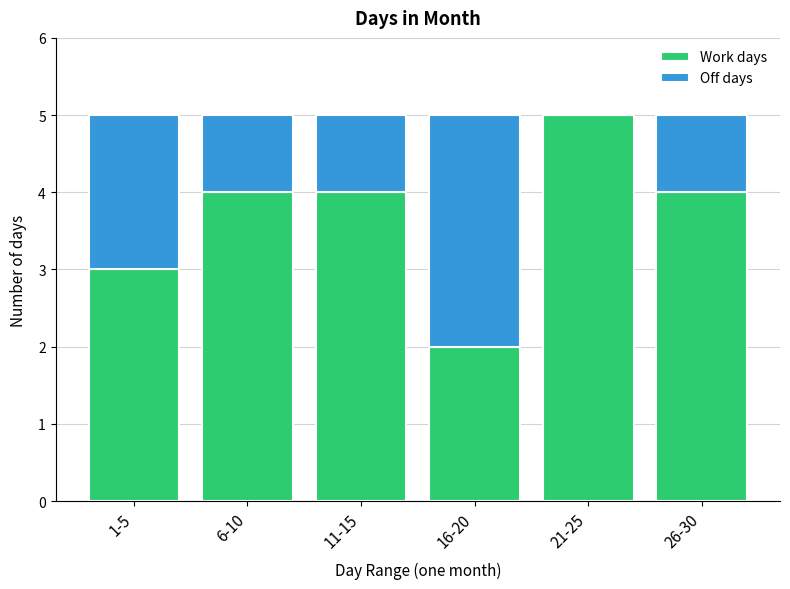

Reading left to right, transcribe the values for Work days.

1-5=3	6-10=4	11-15=4	16-20=2	21-25=5	26-30=4